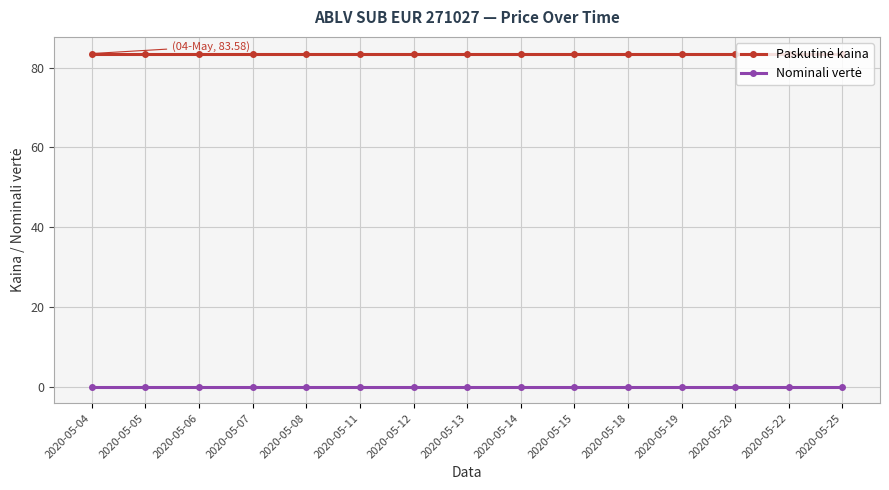

At how many categories does at least one series exceed 36?

15